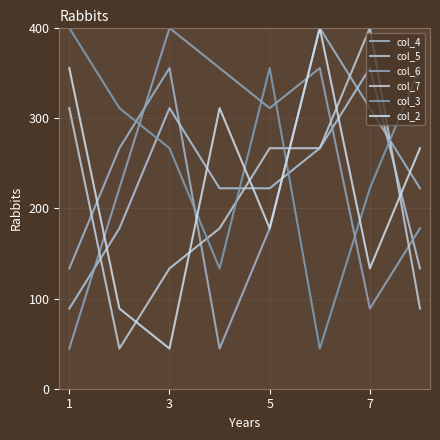

What is the value of the col_7 point at the 7th from the left?

400.0